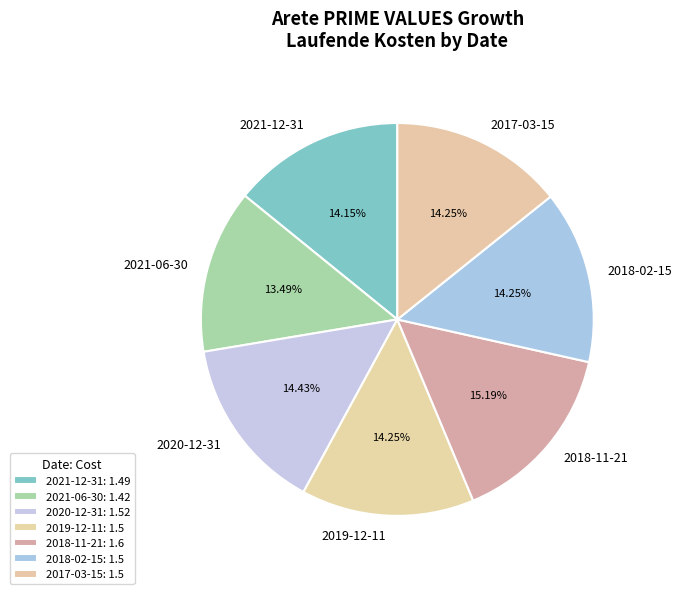

Is there any slice that represents more than half of the pie?

No